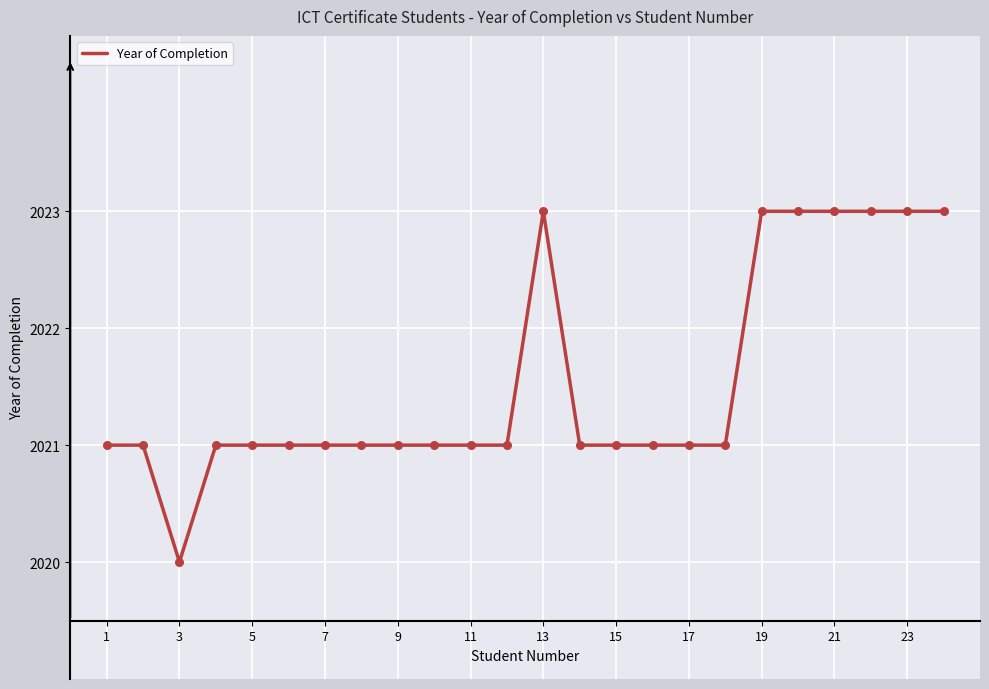

What is the minimum value shown in the chart?

2020